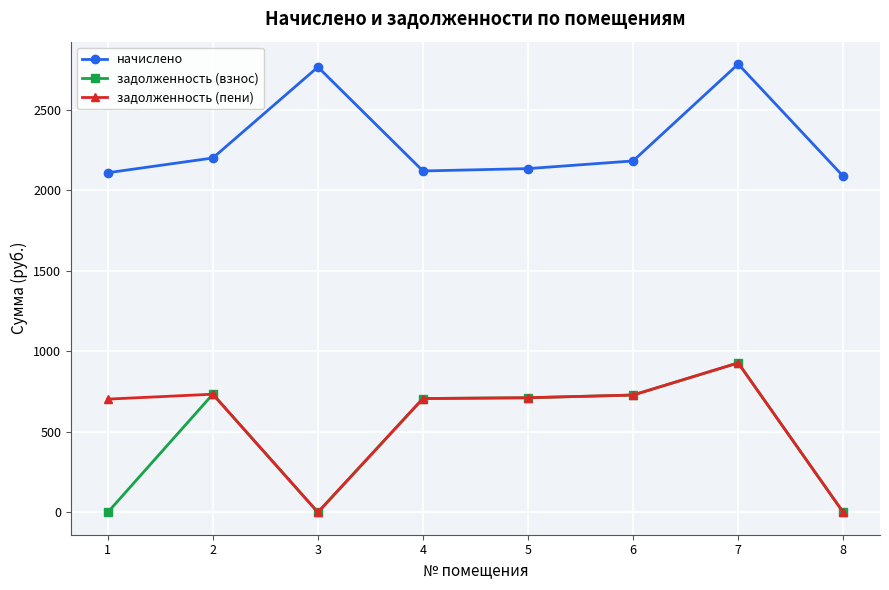

What is the value of the задолженность (взнос) point at the 4th from the left?

706.3